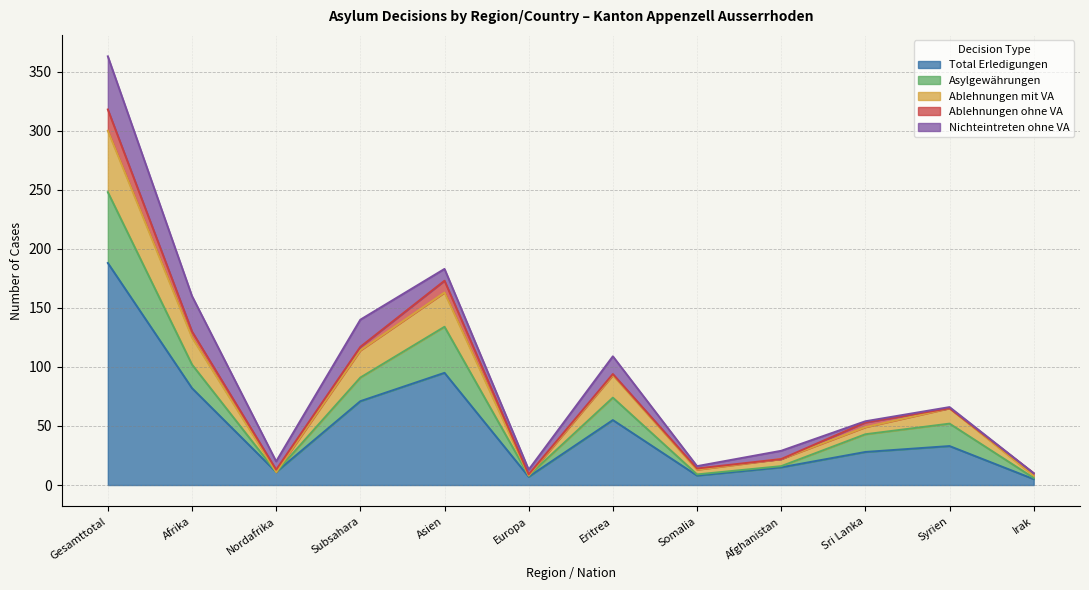

What is the highest value of the Total Erledigungen series?

188